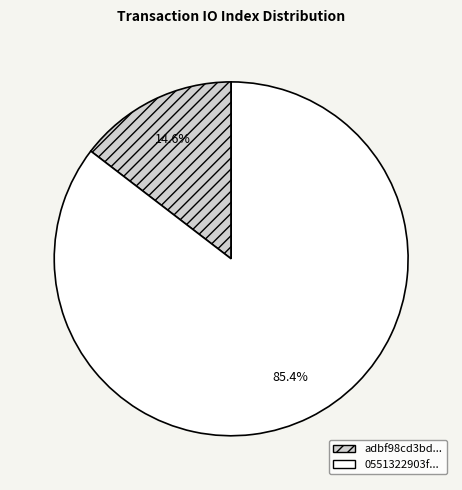

Is there any slice that represents more than half of the pie?

Yes